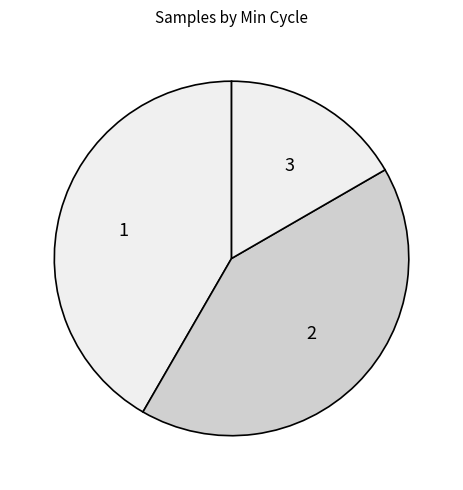

How many slices are in this pie chart?

3